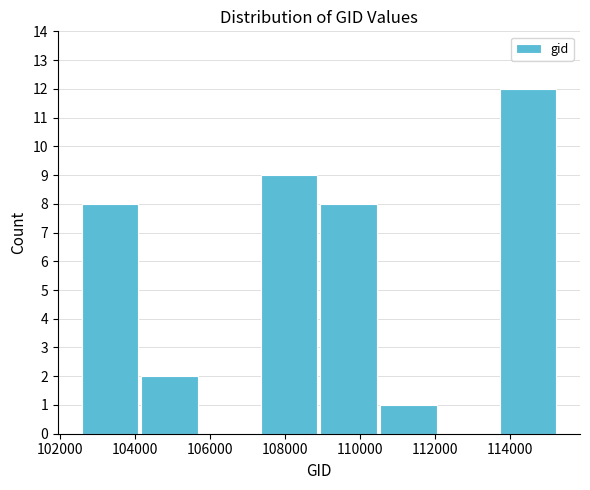

Reading left to right, list every bar in this chart as the range it spans on the x-axis followed by its height. Neither the bar edges nor the heights are printed on the chart, so give them approximately, as read against the axes.

102600 to 104200: 8
104200 to 105800: 2
105800 to 107400: 0
107400 to 109000: 9
109000 to 110400: 8
110400 to 112000: 1
112000 to 113600: 0
113600 to 115200: 12